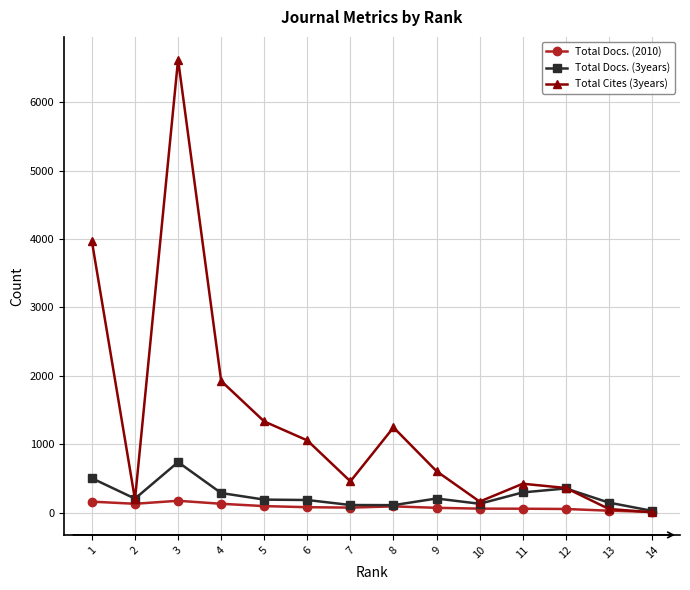

Count the number of data series in this chart.

3